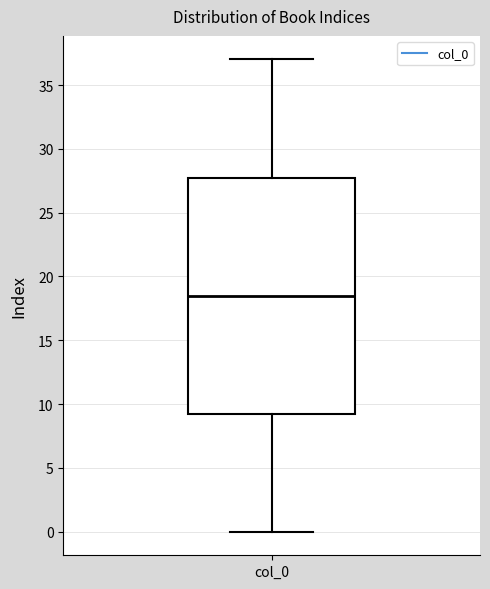

Read this box plot against the y-axis: the position of the median line, the range covered by the box, and the ends of both whiskers. The values are not printed on the chart, so give them approximately, as read against the axis.

median 18.5, box 9.5 to 28.0, whiskers 0.0 to 37.0